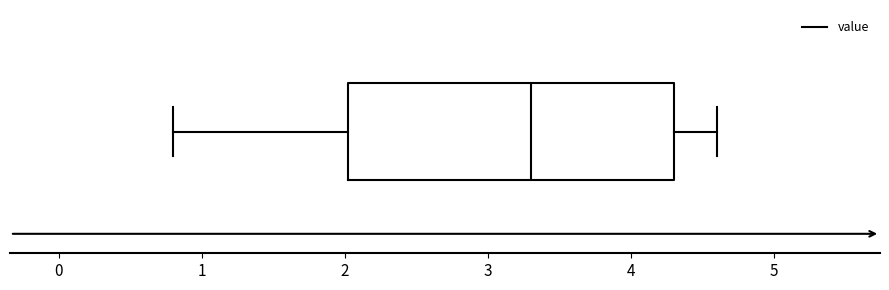

Transcribe this box plot: give where the median line is, the range the box spans, and where the two whiskers end, as read against the x-axis. The values are not printed on the chart, so give them approximately, as read against the axis.

median 3.3, box 2.0 to 4.3, whiskers 0.8 to 4.6